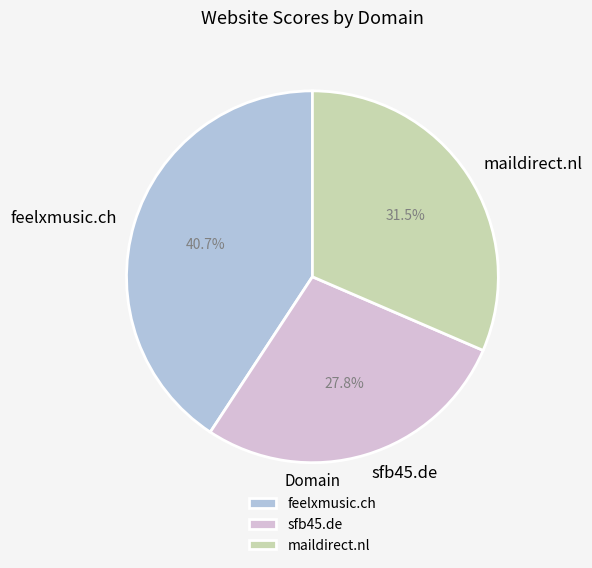

The sfb45.de slice represents 36% of the pie. True or false?

False